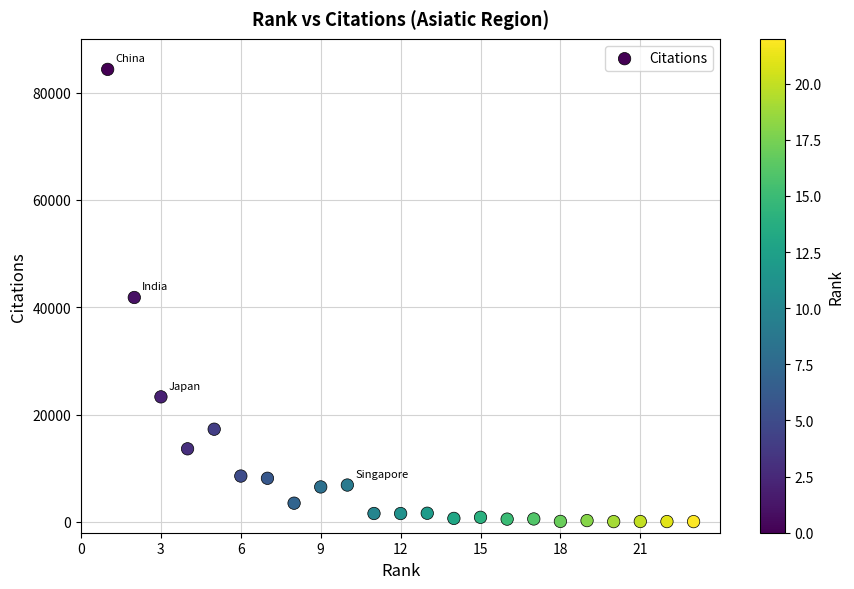

What is the range of Y values (max minus min)?

84244